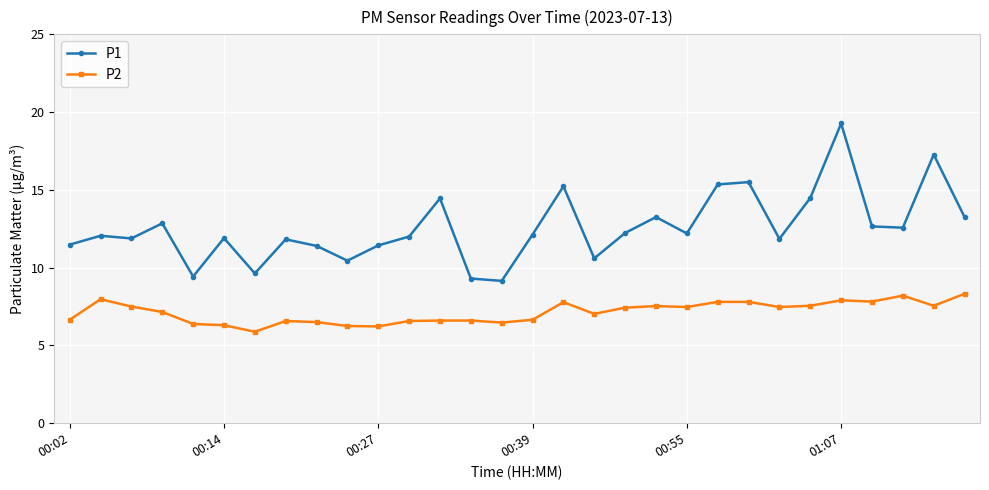

What is the sum of all P1 values?

377.1